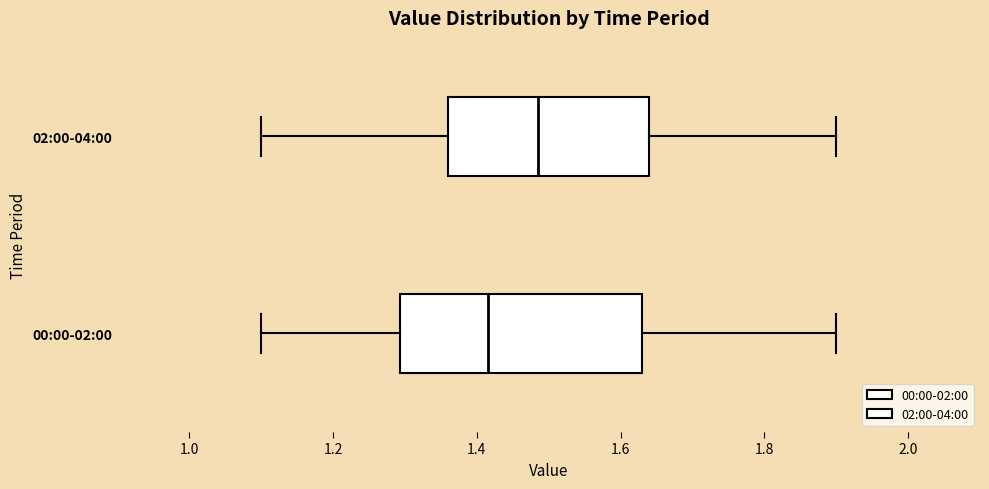

Which box has the furthest to the left median line?

00:00-02:00